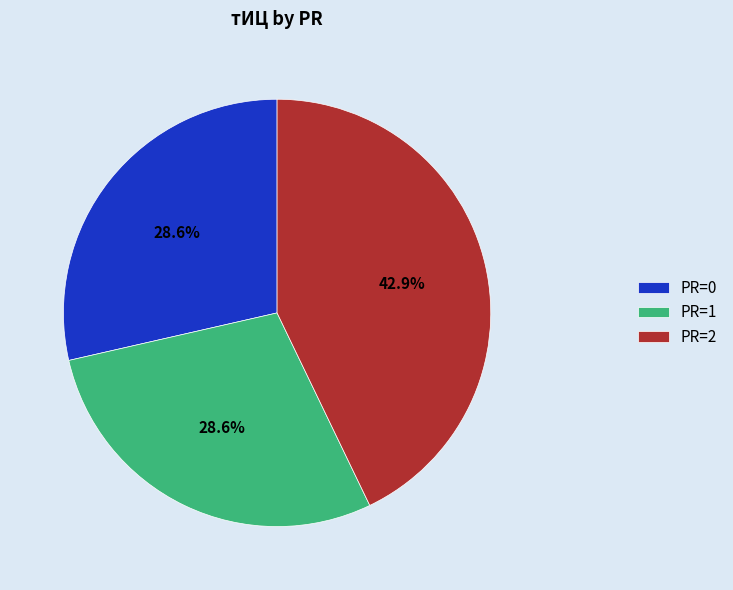

To the nearest percent, what is the average slice percentage?

33%